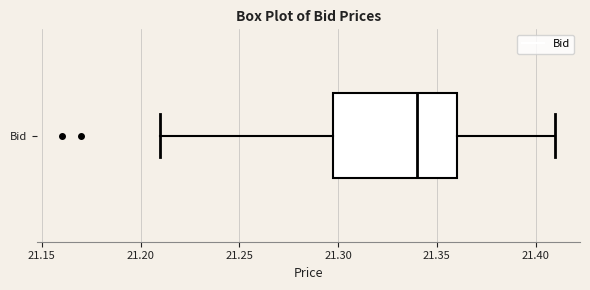

Where does the median line of the box for Bid sit on the x-axis? The values are not printed on the chart, so give them approximately, as read against the axis.

21.34